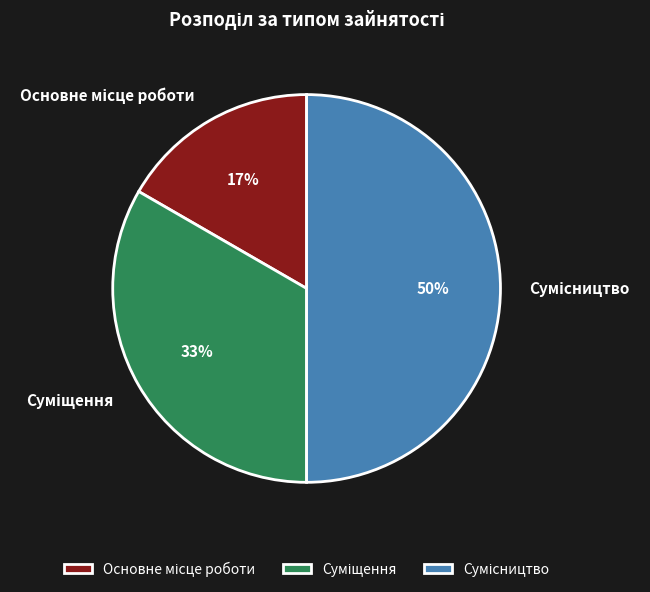

To the nearest percent, what is the difference between the largest and smallest slice percentages?

33%